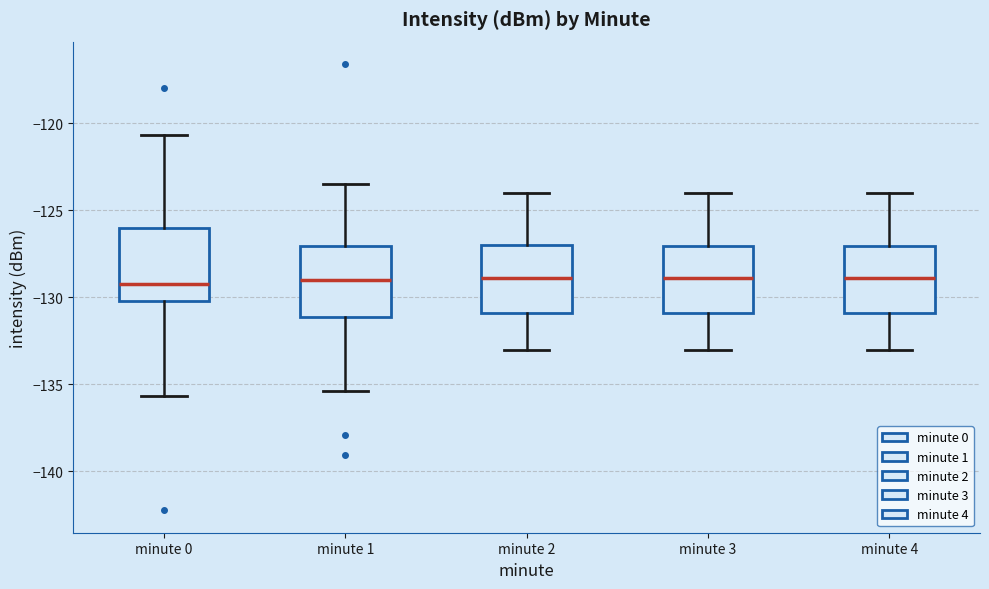

Reading left to right, transcribe this box plot: for each box, give where its median line is, the range the box spans, and where its two whiskers end, as read against the y-axis. The values are not printed on the chart, so give them approximately, as read against the axis.

minute 0: median -129.0, box -130.0 to -126.0, whiskers -135.5 to -120.5
minute 1: median -129.0, box -131.0 to -127.0, whiskers -135.5 to -123.5
minute 2: median -129.0, box -131.0 to -127.0, whiskers -133.0 to -124.0
minute 3: median -129.0, box -131.0 to -127.0, whiskers -133.0 to -124.0
minute 4: median -129.0, box -131.0 to -127.0, whiskers -133.0 to -124.0